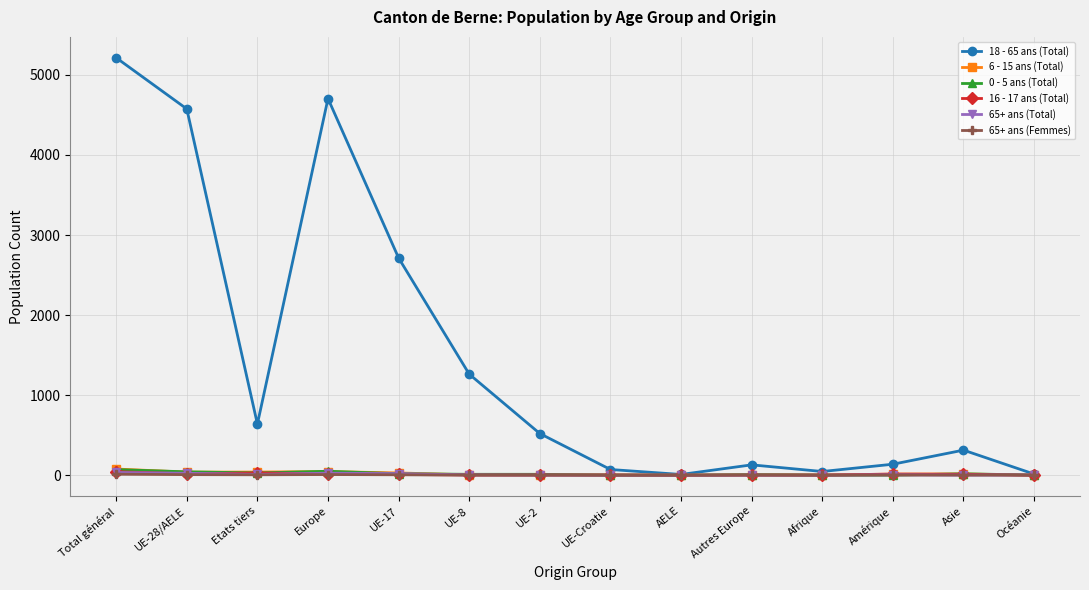

Which series has the largest total across all categories?

18 - 65 ans (Total)